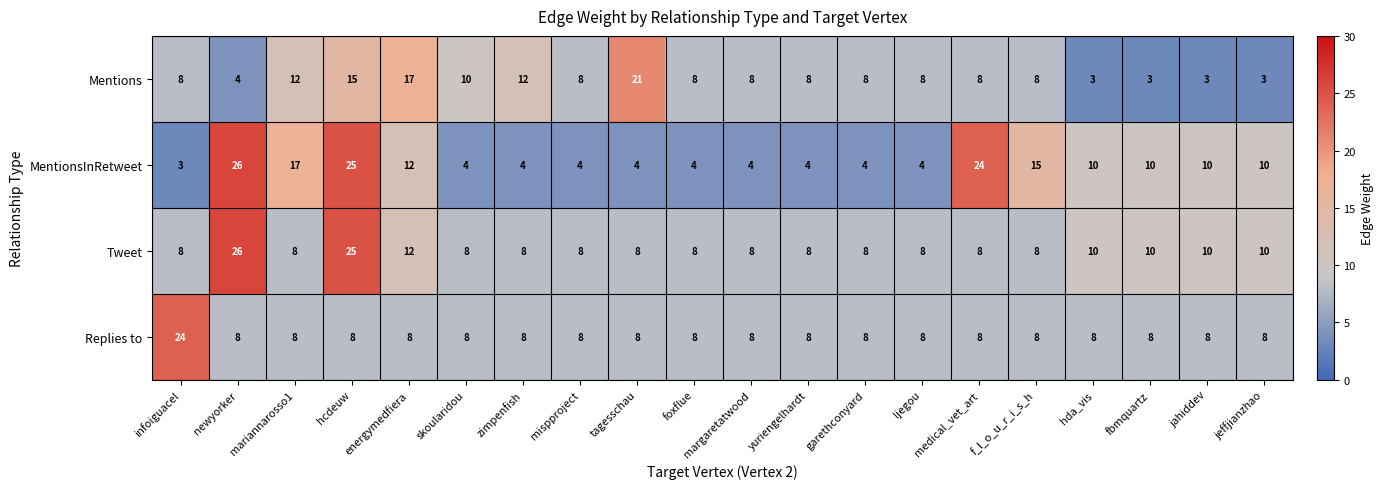

Which category has the highest value across all series?

newyorker